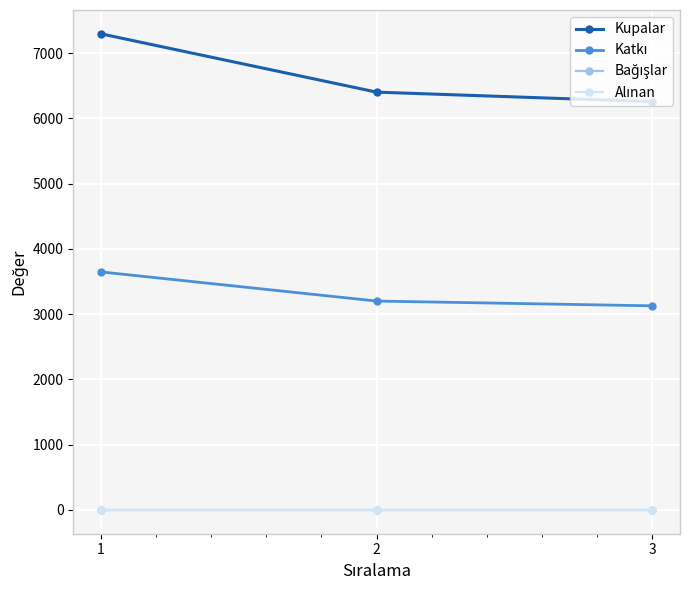

At which category is the sum across all series the highest?

1